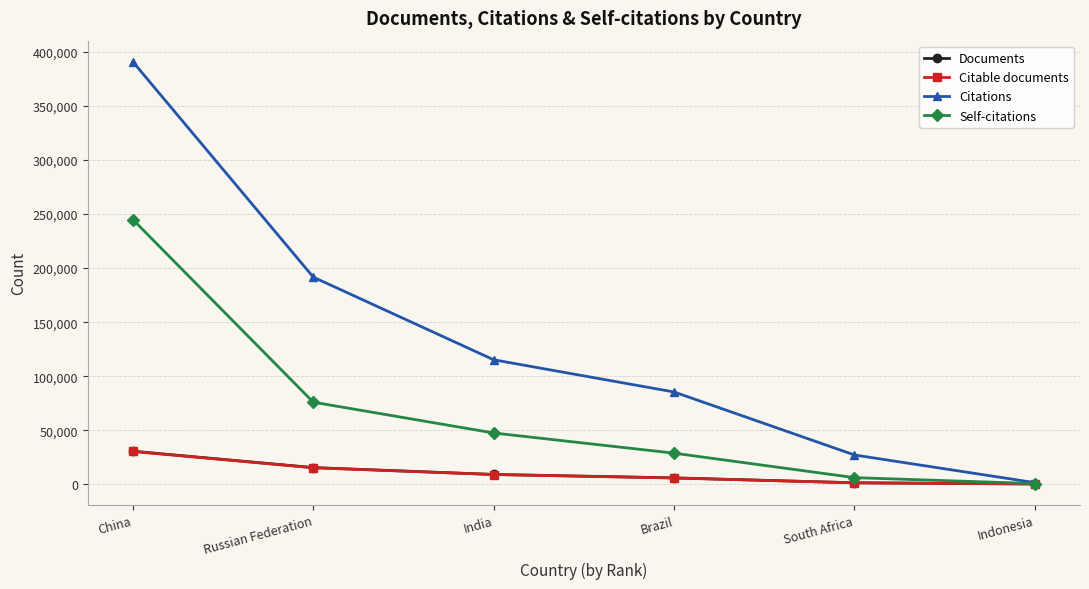

Where does the Documents series first go above 9019?

China